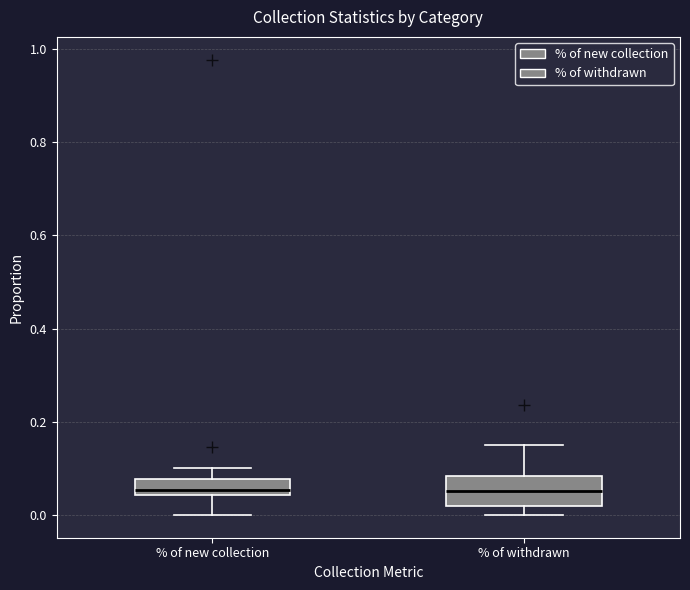

Reading left to right, transcribe this box plot: for each box, give where its median line is, the range the box spans, and where its two whiskers end, as read against the y-axis. The values are not printed on the chart, so give them approximately, as read against the axis.

% of new collection: median 0.06, box 0.04 to 0.08, whiskers 0.00 to 0.10
% of withdrawn: median 0.06, box 0.02 to 0.08, whiskers 0.00 to 0.16